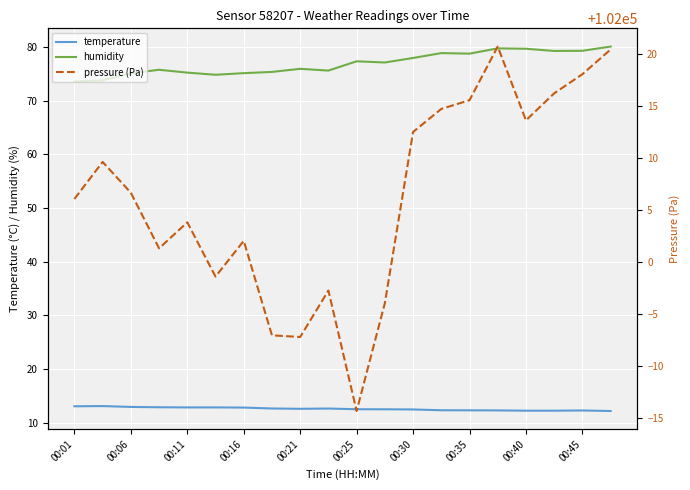

True or false: humidity and temperature intersect in this chart.

False